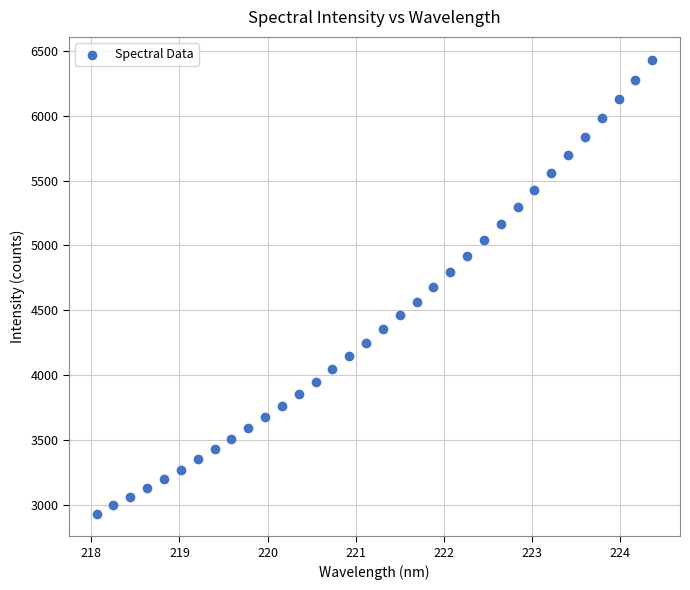

What is the range of Y values (max minus min)?

3501.5